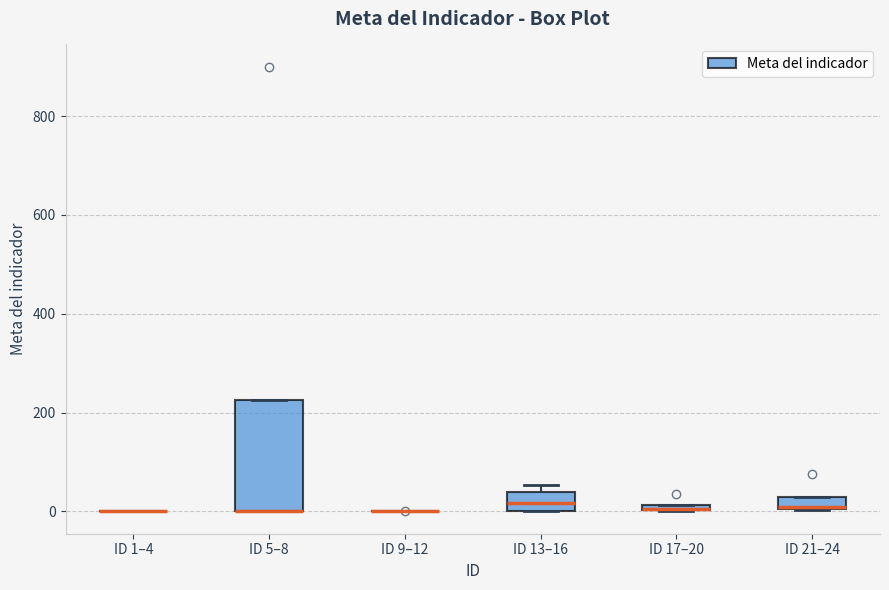

Which box is the tallest, from its lower edge to its upper edge?

ID 5–8